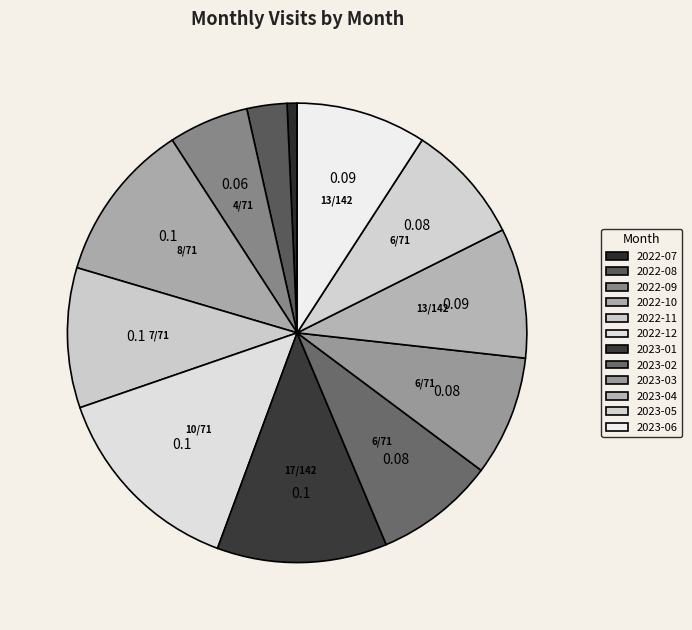

How many slices are in this pie chart?

12